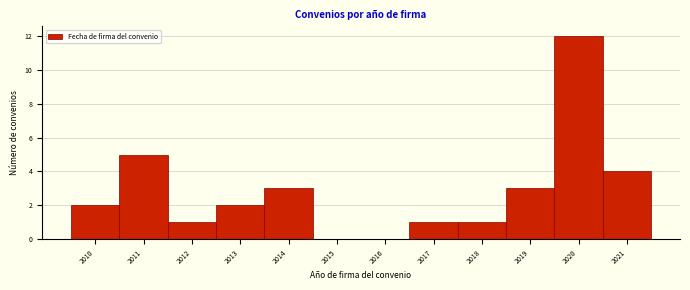

Reading left to right, transcribe this chart: for each bar, give the range it covers on the x-axis and its height. The values are not printed on the chart, so give them approximately, as read against the axis.

2009.5 to 2010.5: 2
2010.5 to 2011.5: 5
2011.5 to 2012.5: 1
2012.5 to 2013.5: 2
2013.5 to 2014.5: 3
2014.5 to 2015.5: 0
2015.5 to 2016.5: 0
2016.5 to 2017.5: 1
2017.5 to 2018.5: 1
2018.5 to 2019.5: 3
2019.5 to 2020.5: 12
2020.5 to 2021.5: 4